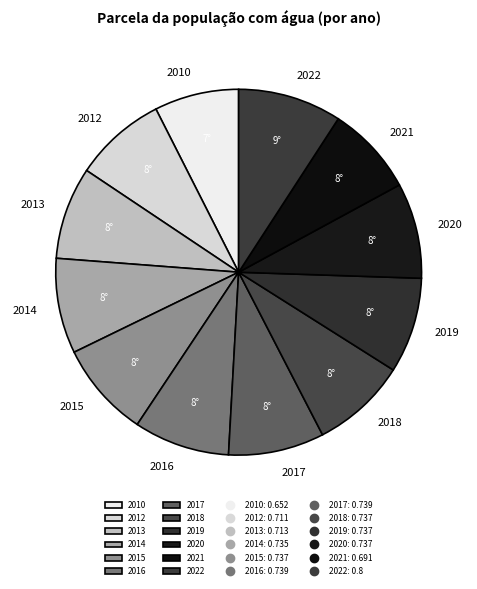

Which category has the biggest portion of the pie?

2022